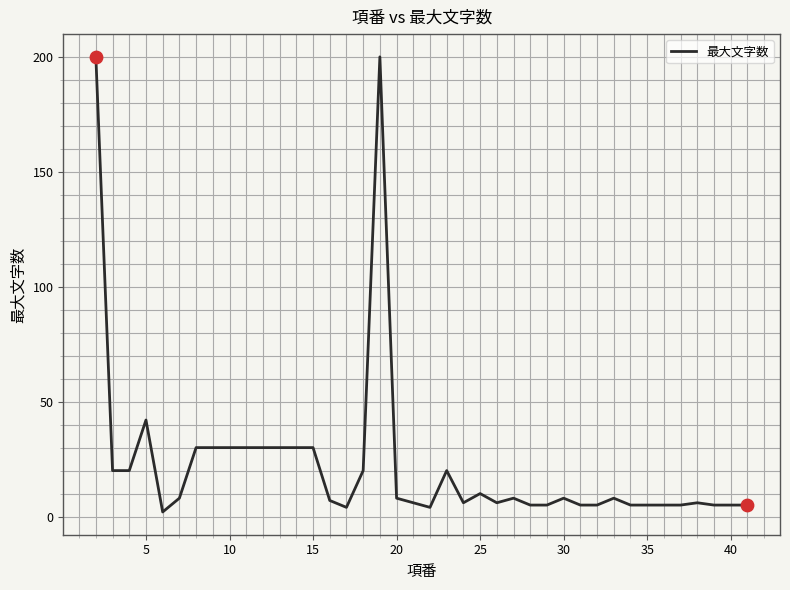

What is the greatest value displayed?

200